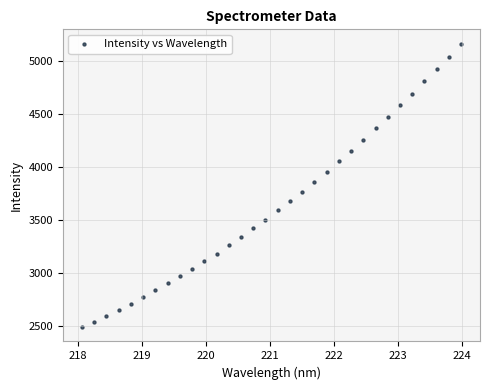

What is the range of X values (max minus min)?

5.9